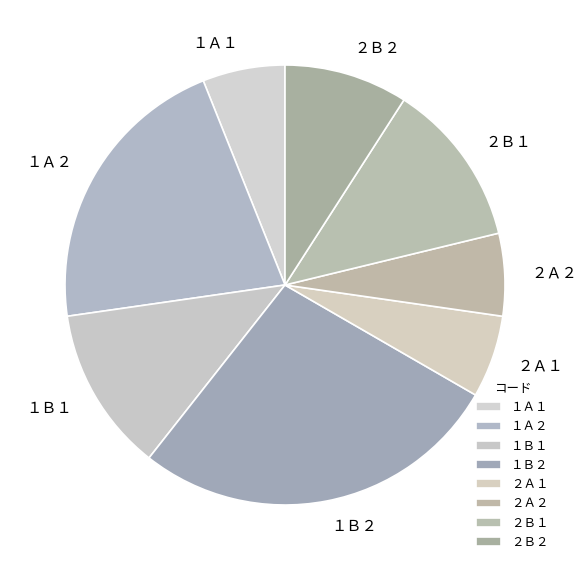

Which has a higher value, ２Ｂ１ or ２Ａ１?

２Ｂ１